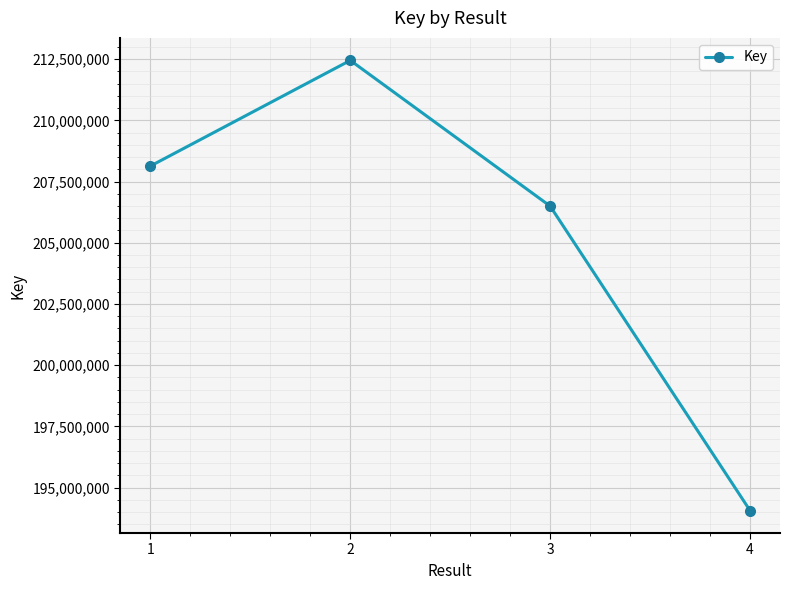

Rank the categories by value from highest to lowest.

2, 1, 3, 4